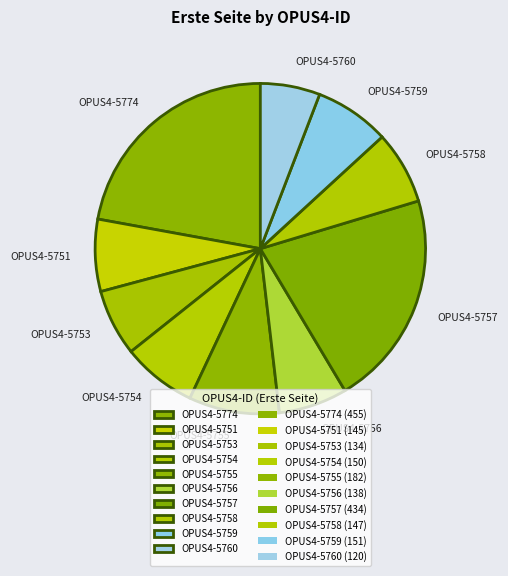

The OPUS4-5753 slice represents 7% of the pie. True or false?

True